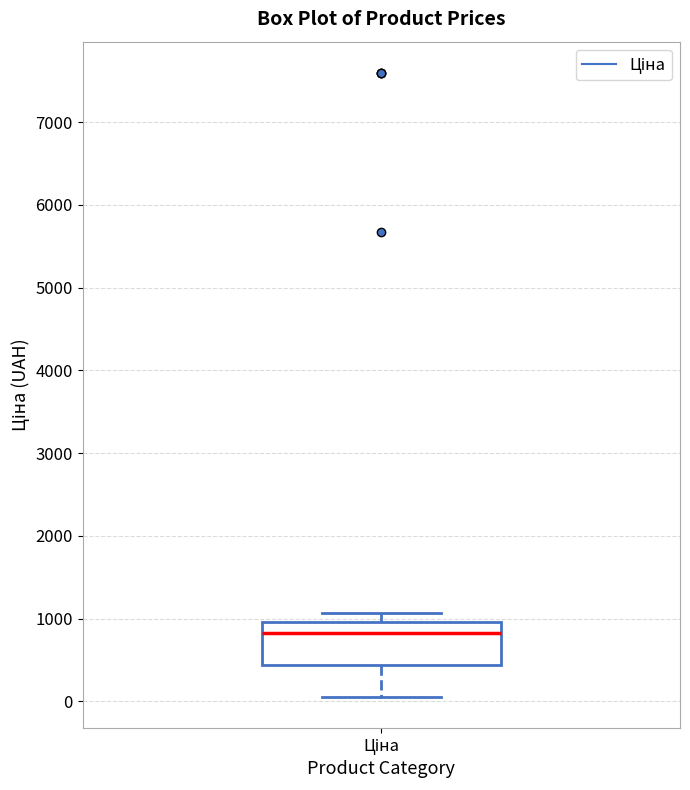

Where does the upper whisker of the box for Ціна end on the y-axis? The values are not printed on the chart, so give them approximately, as read against the axis.

1100